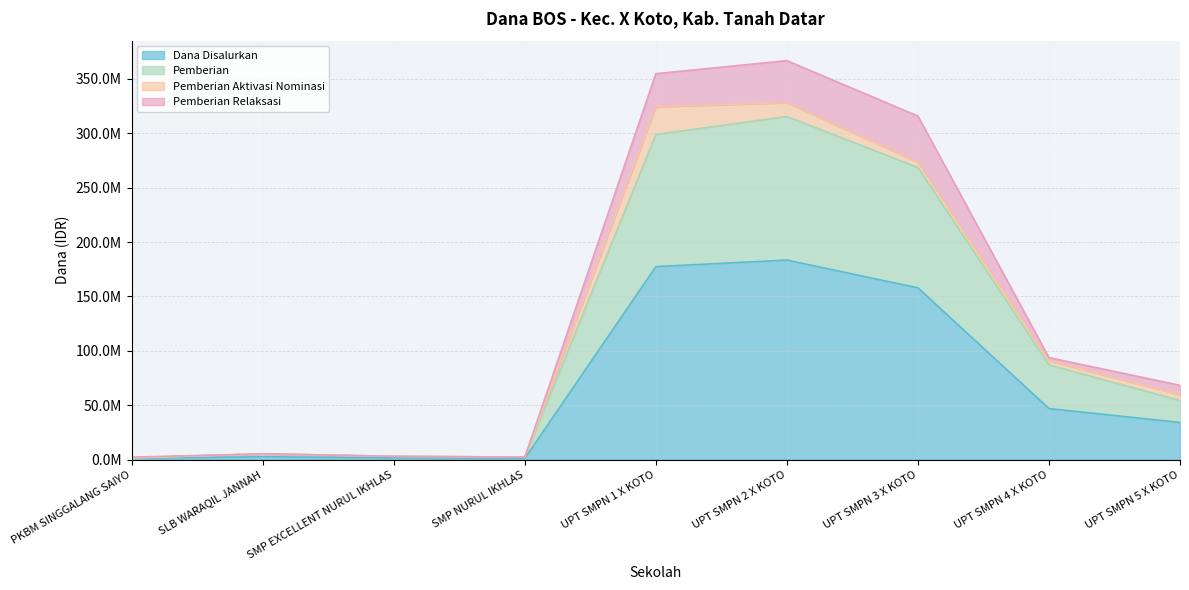

Where is the first local maximum for Pemberian?

SLB WARAQIL JANNAH